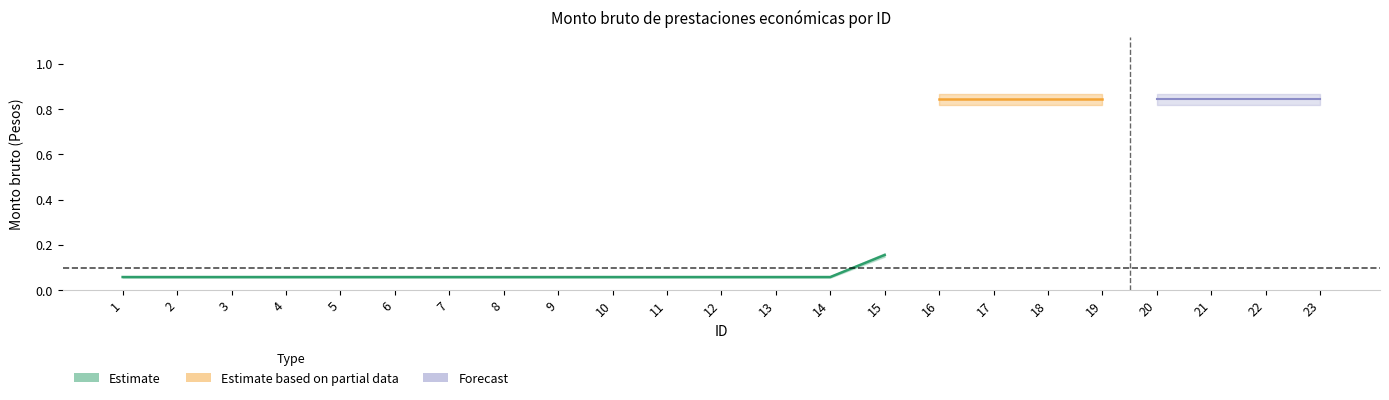

True or false: the data has more than 1 interior local peaks.

False